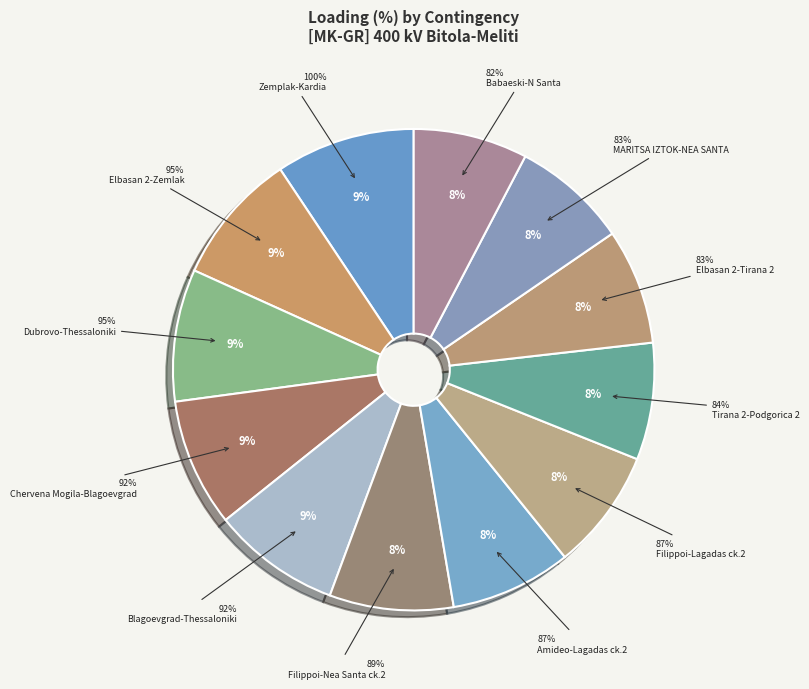

Do N-1 400kV MARITSA IZTOK-NEA SANTA-CK-1 and N-1 400 kV Tirana 2-Podgorica 2 together represent more than half of the pie?

No